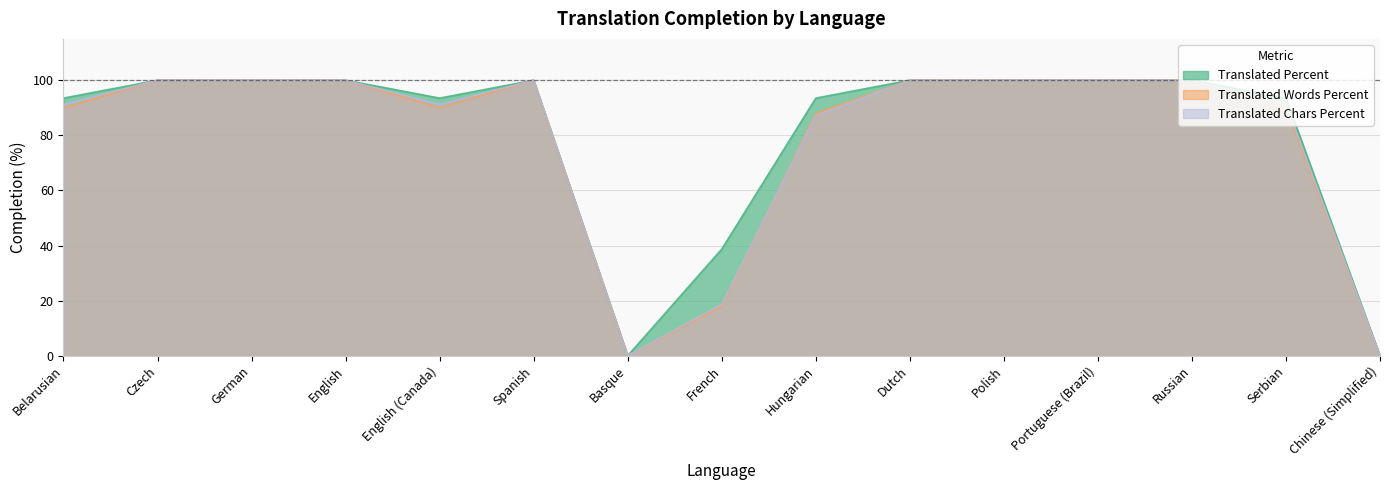

At how many categories does at least one series exceed 58?

12